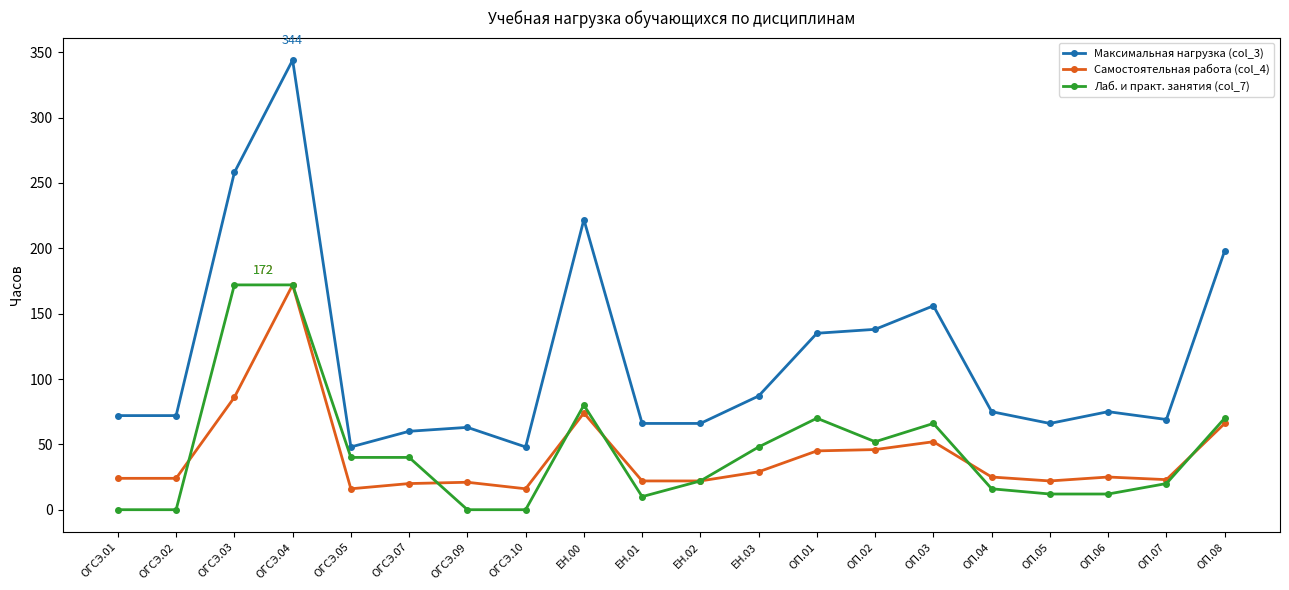

The value of Лаб. и практ. занятия (col_7) at ОП.02 is 15. True or false?

False